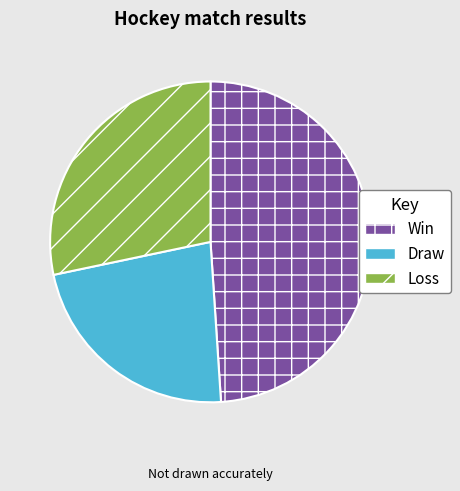

Do Win and Draw together represent more than half of the pie?

Yes